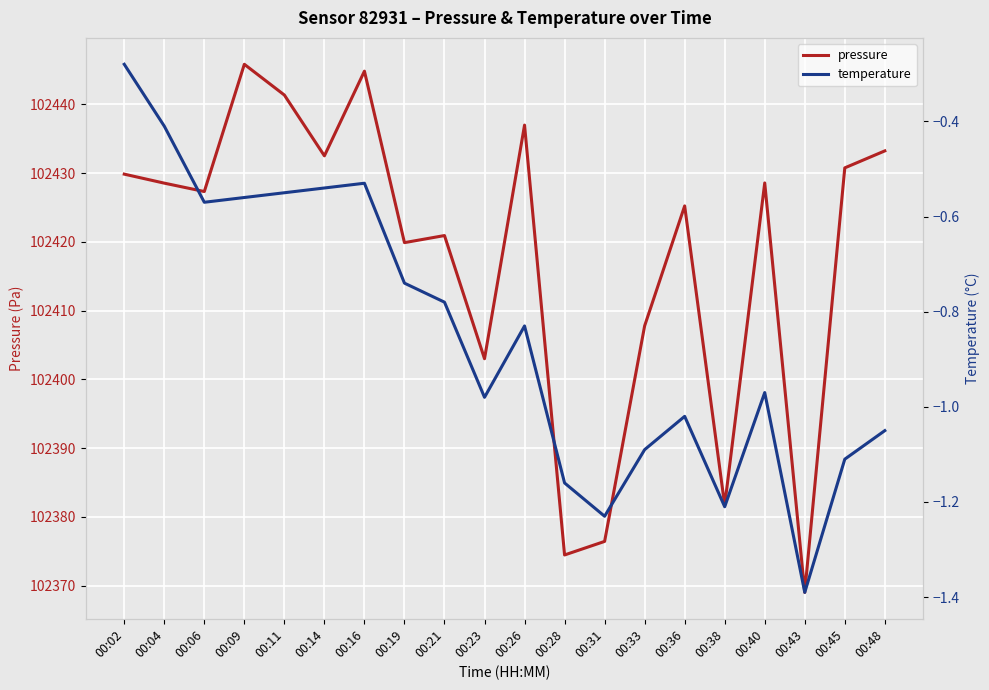

Which series has the widest spread of values?

pressure